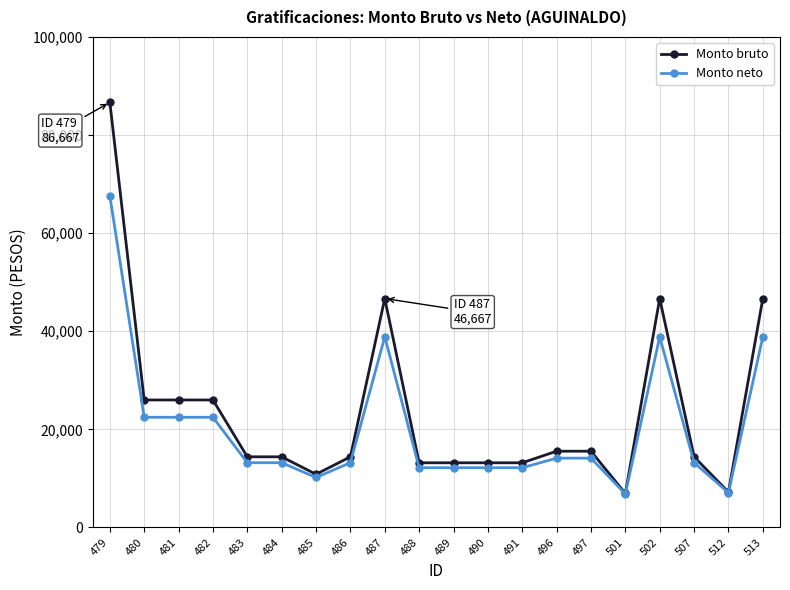

What is the average value of the Monto bruto series?

23544.2